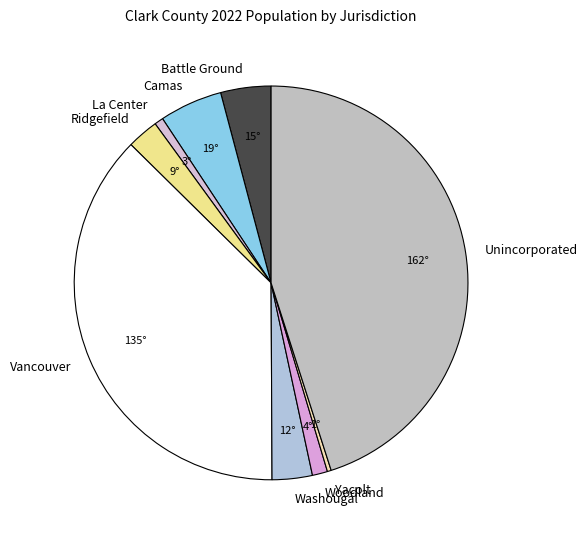

True or false: Woodland accounts for 1% of the total.

True